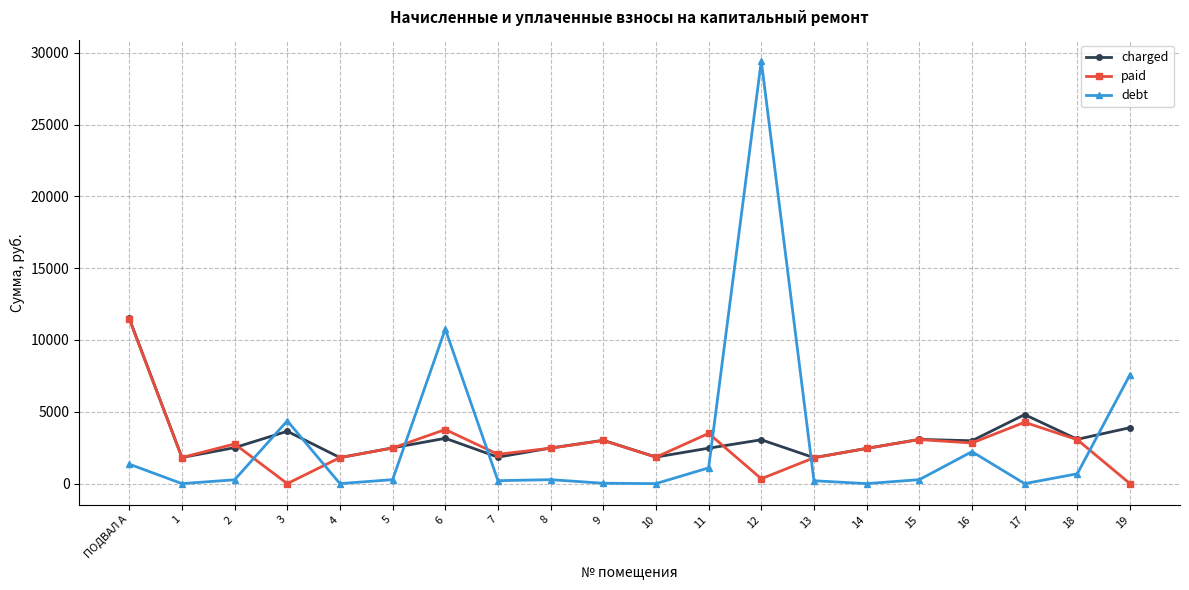

Which series has the widest spread of values?

debt